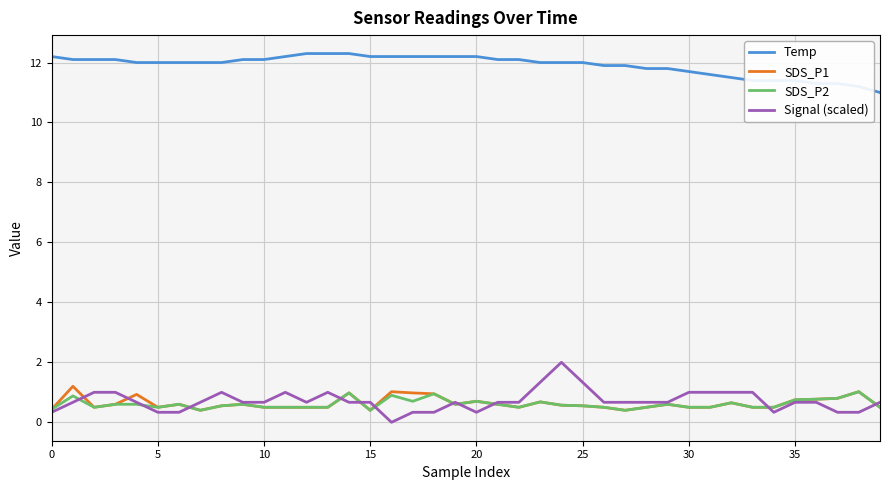

Which series has the largest range (max minus min)?

Signal (scaled)